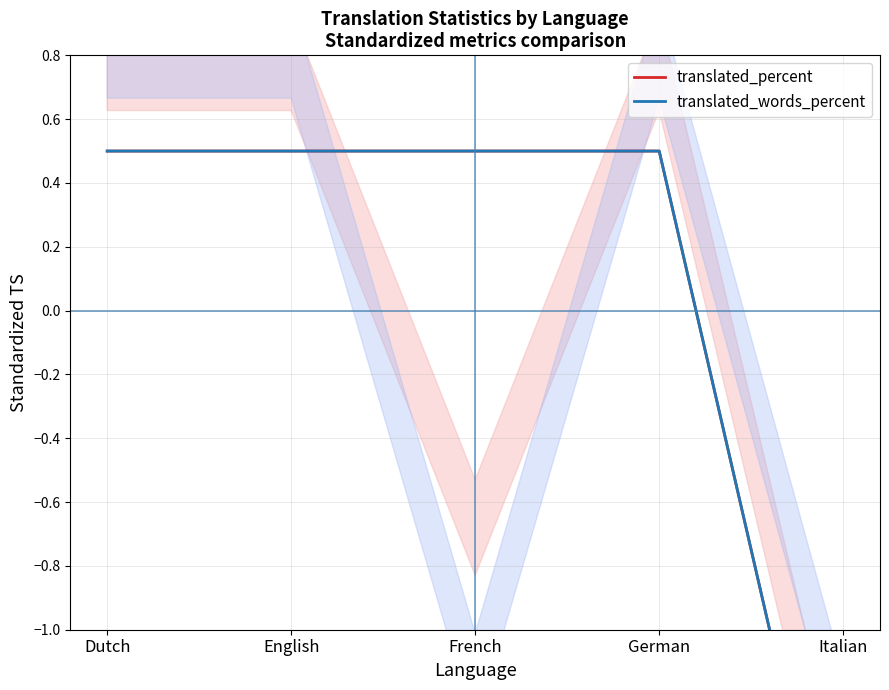

What is the approximate value of translated_percent at English?

0.5